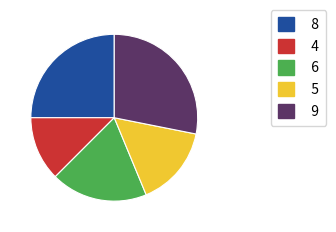

Does any single category account for the majority?

No